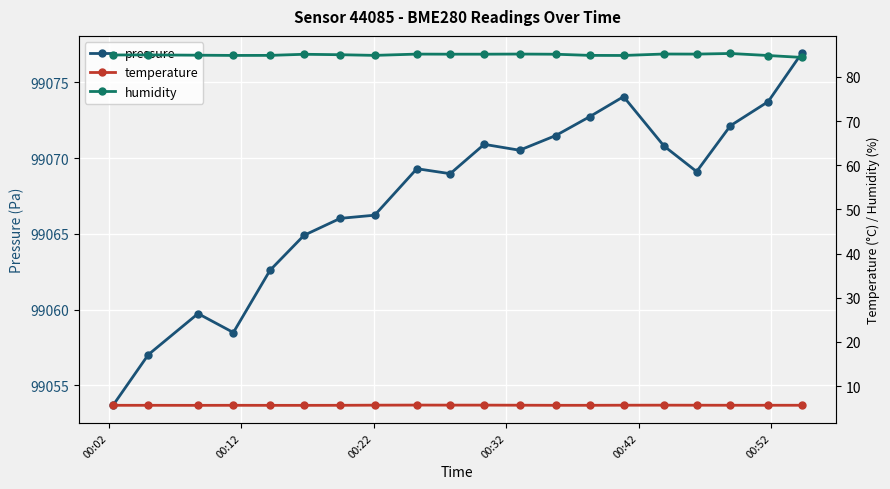

Reading left to right, list all the values displayed in this chart.

pressure: 99053.7	99057.0	99059.7	99058.5	99062.6	99064.9	99066.0	99066.2	99069.3	99069.0	99070.9	99070.5	99071.5	99072.7	99074.1	99070.8	99069.1	99072.1	99073.7	99076.9
temperature: 5.7	5.7	5.6	5.7	5.6	5.6	5.7	5.7	5.7	5.7	5.7	5.7	5.7	5.7	5.7	5.7	5.7	5.7	5.7	5.7
humidity: 85.0	85.0	84.9	84.8	84.9	85.1	85.0	84.9	85.2	85.1	85.1	85.2	85.1	84.9	84.8	85.2	85.2	85.3	84.8	84.4